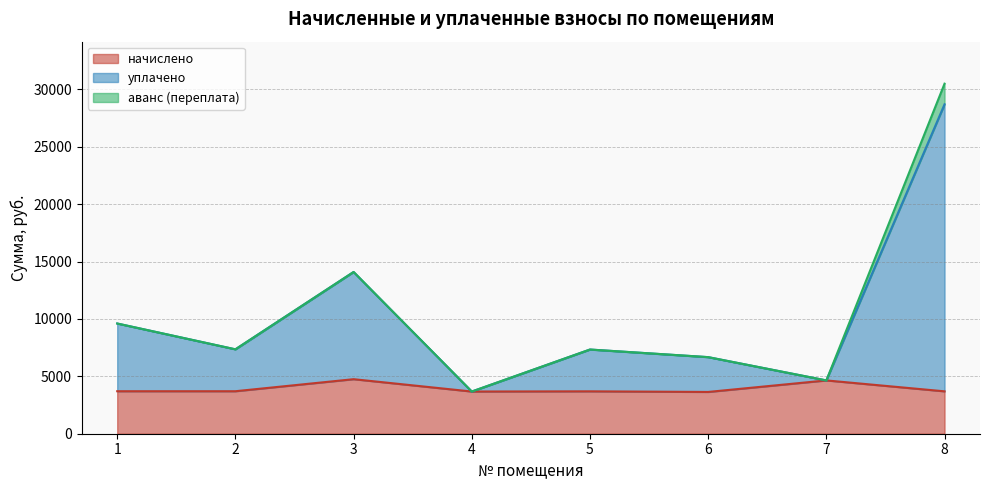

Which category has the highest value in the уплачено series?

8